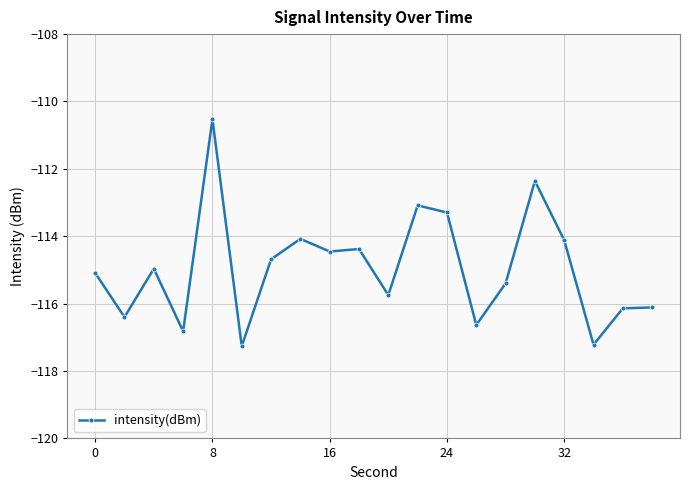

What is the value of the 8th point from the left?

-114.1